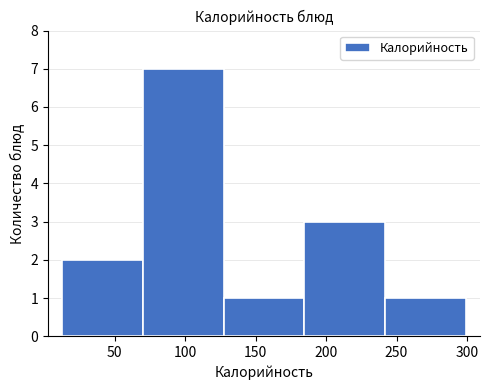

Which range on the x-axis has the tallest bar?

70 to 125